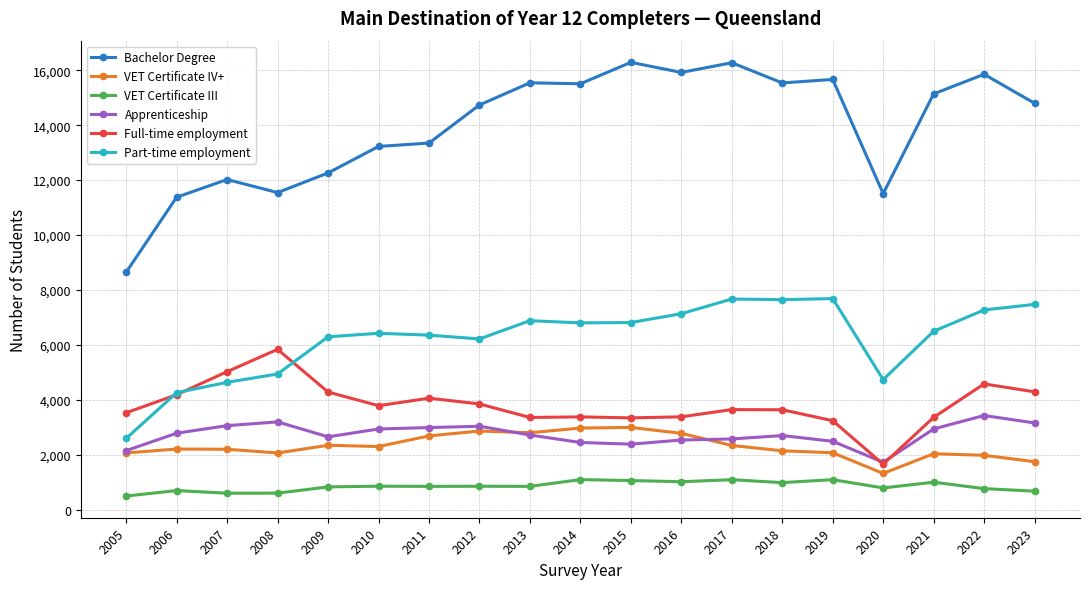

True or false: Apprenticeship has more than 0 interior local peaks.

True